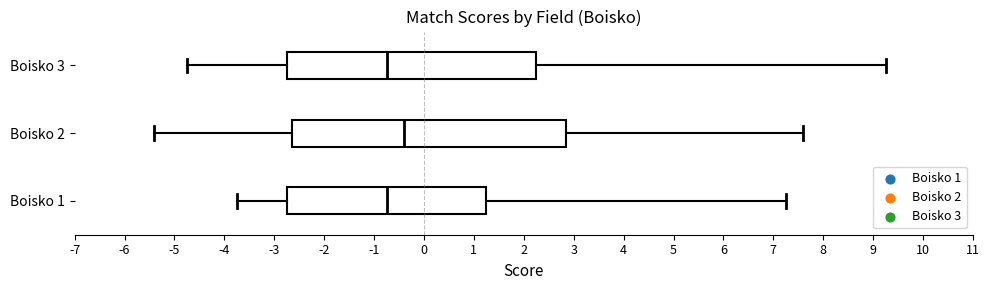

Where is the right edge of the box for Boisko 2 on the x-axis? The values are not printed on the chart, so give them approximately, as read against the axis.

2.9